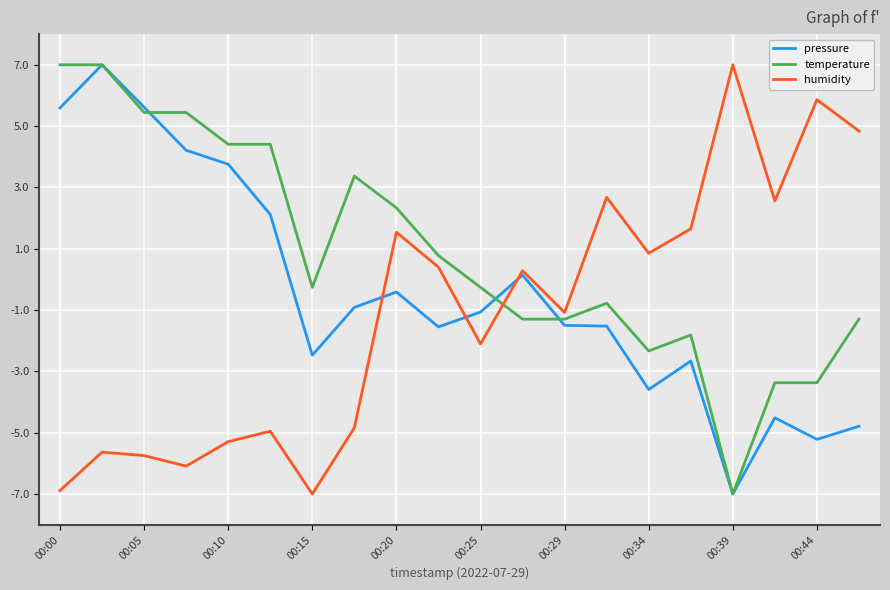

How many lines are shown in the chart?

3